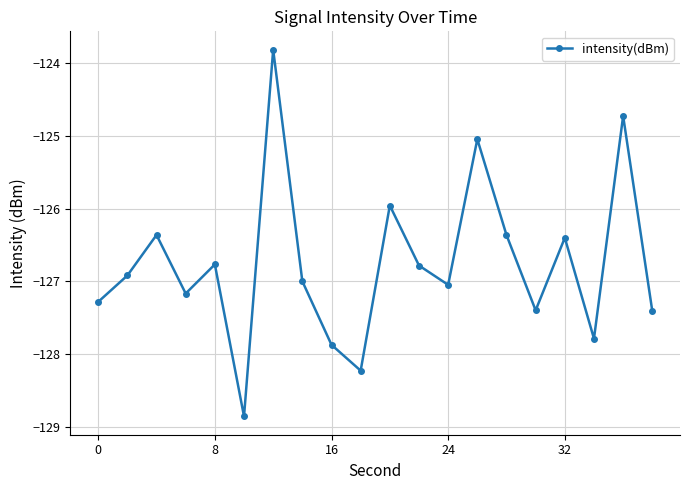

What is the sum of all values?

-2535.2